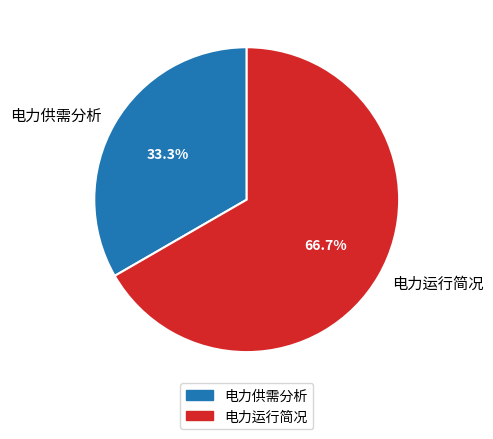

Rank the categories by value from highest to lowest.

电力运行简况, 电力供需分析